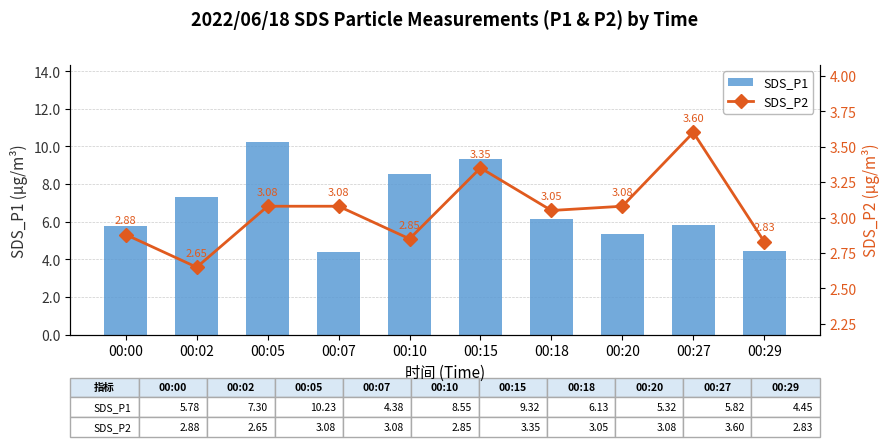

Is it true that SDS_P1 equals 5.8 at 00:27?

True